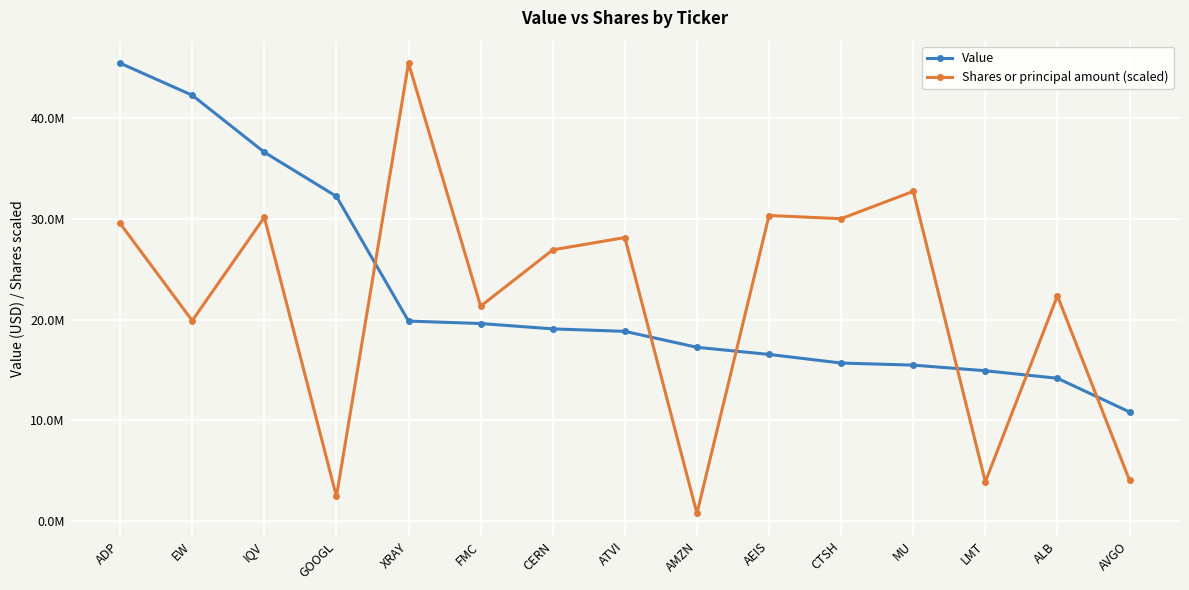

The Value series shows 7118027.7 at CERN. True or false?

False